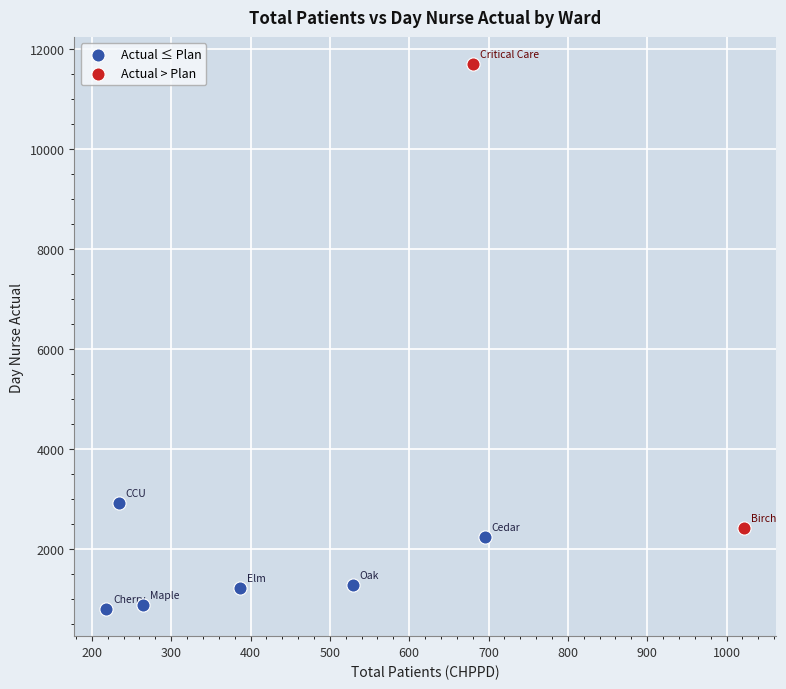

Which series reaches the maximum Y coordinate?

Actual > Plan